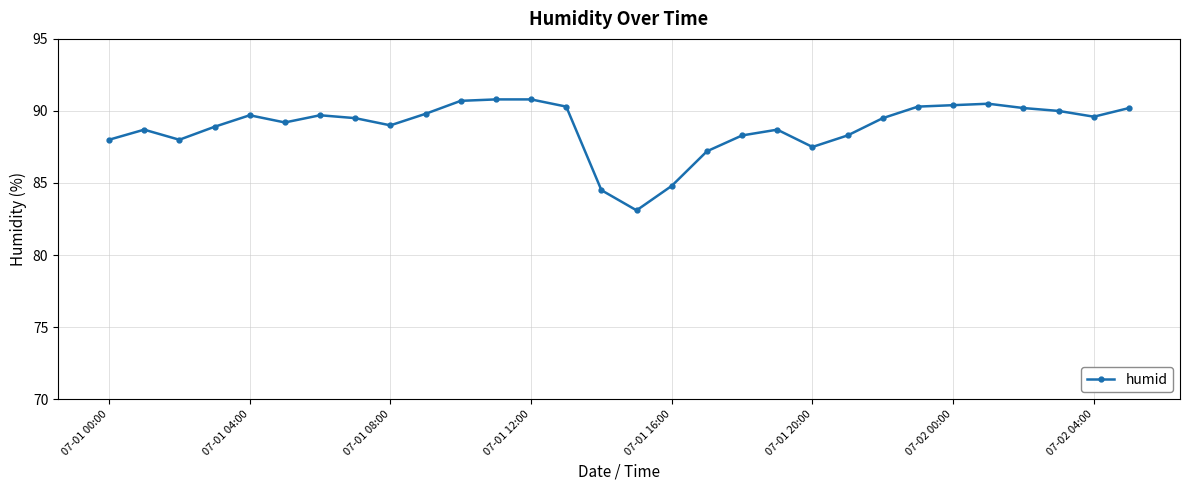

How many lines are shown in the chart?

1